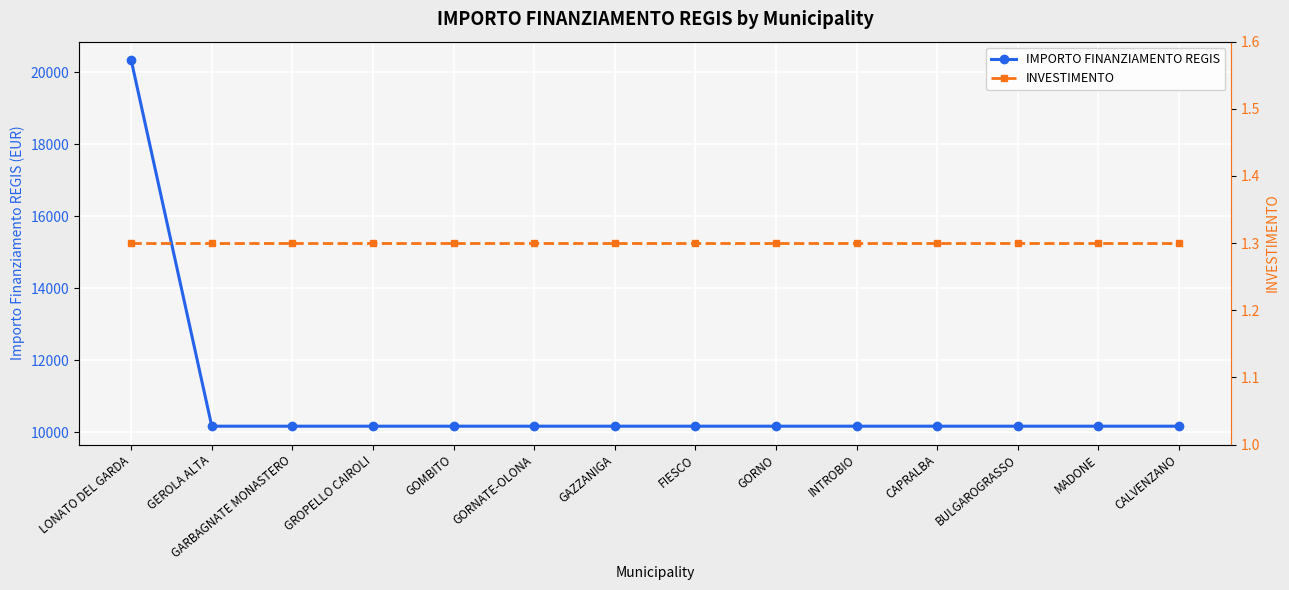

What position from the left is CALVENZANO?

14